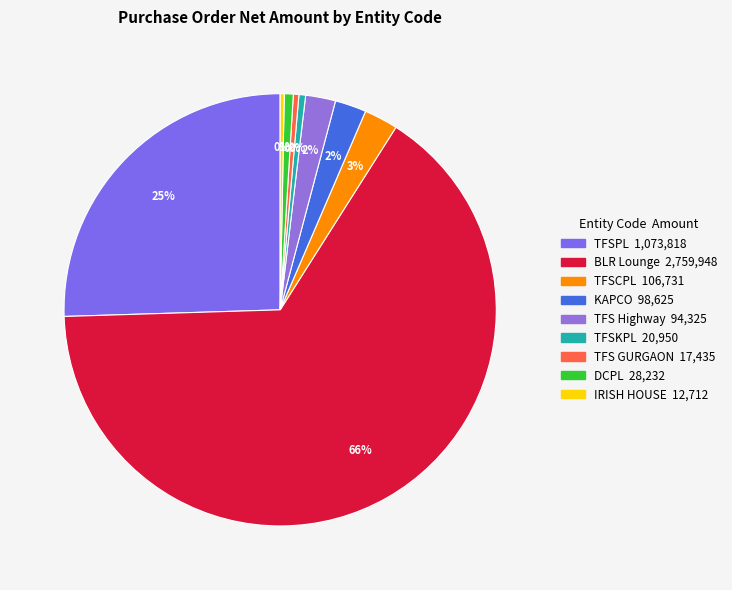

Count the number of slices in the pie.

9